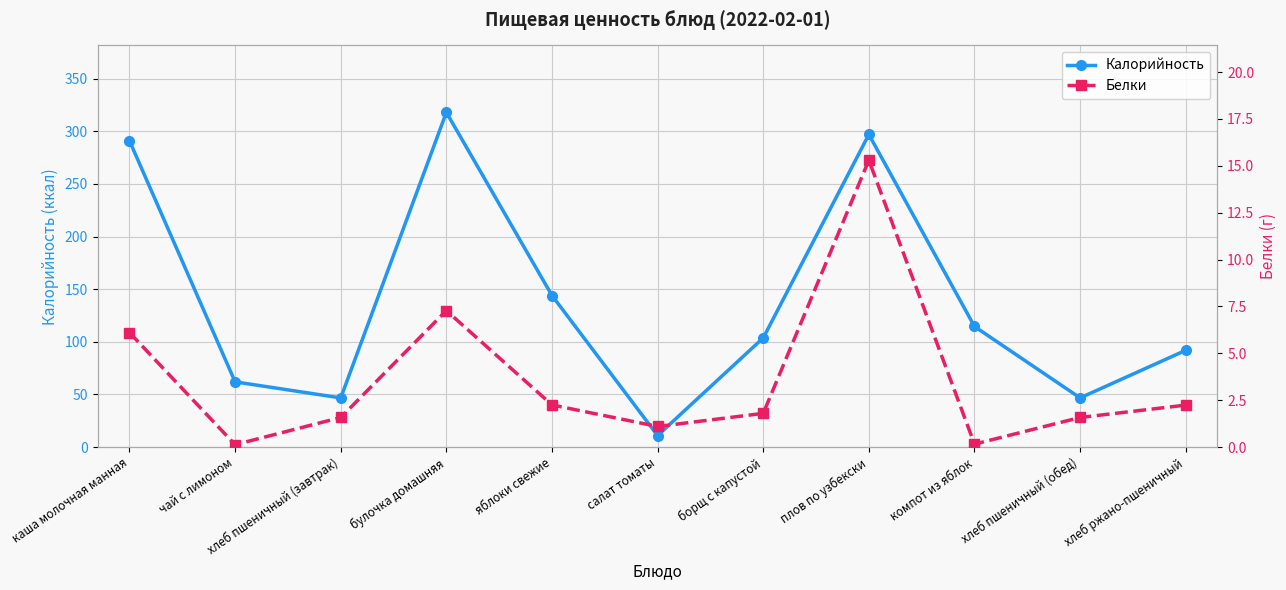

Which series has the largest range (max minus min)?

Калорийность